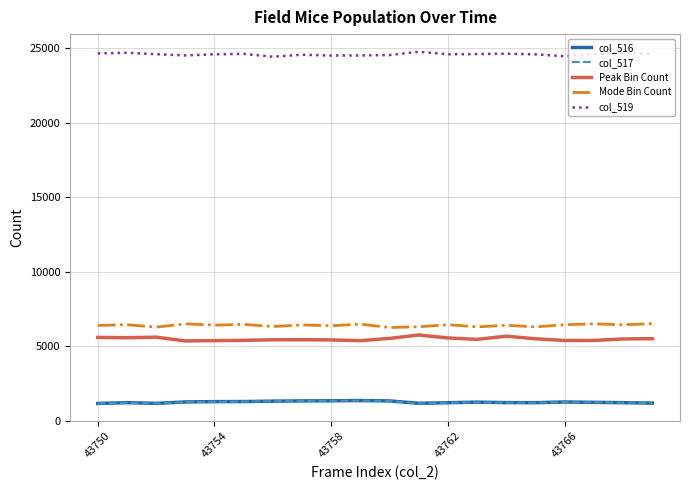

What is the lowest value of the col_516 series?

1183